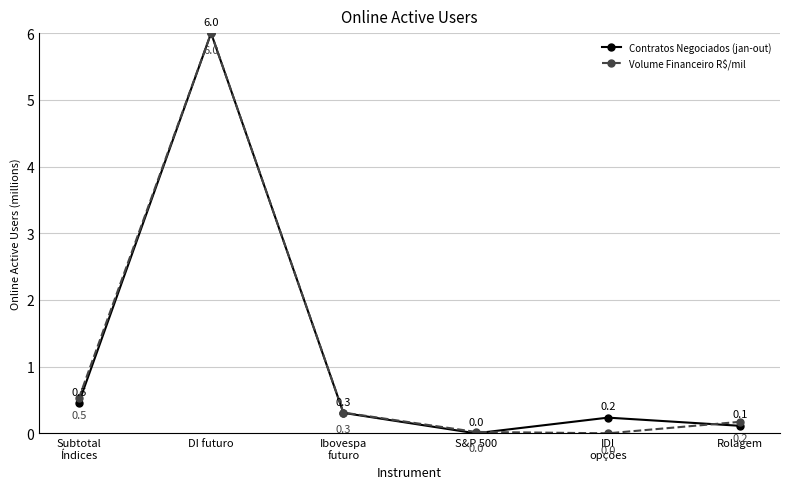

How many interior local valleys does the Contratos Negociados (jan-out) series have?

1